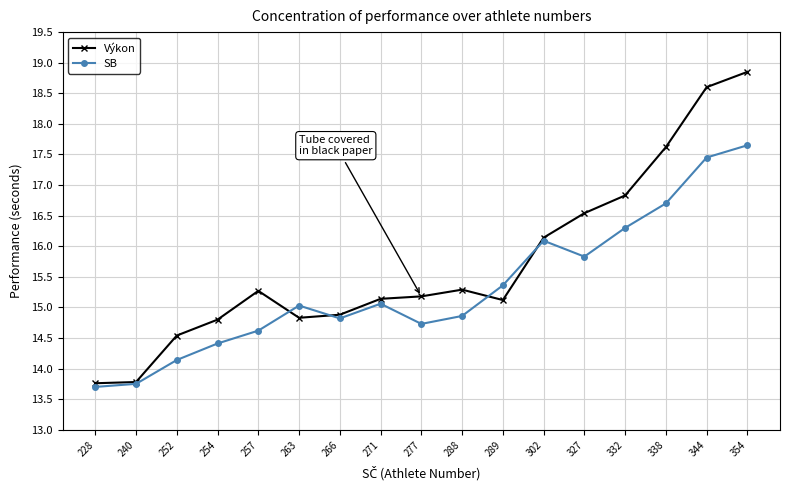

True or false: Výkon has more than 0 points higher than both neighbors.

True